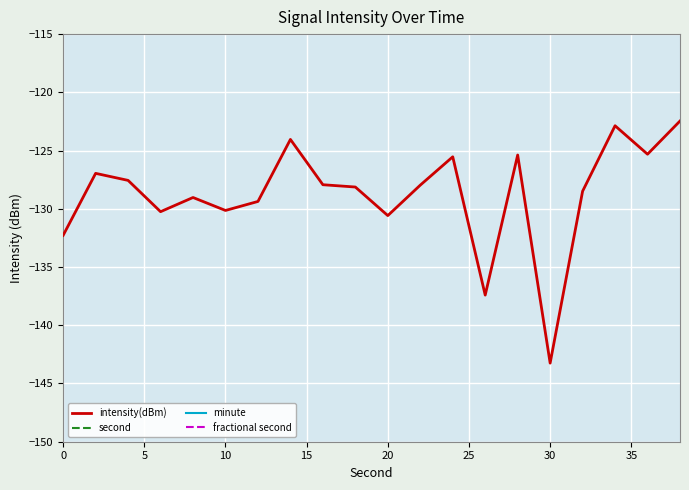

What is the minimum value for intensity(dBm)?

-143.3